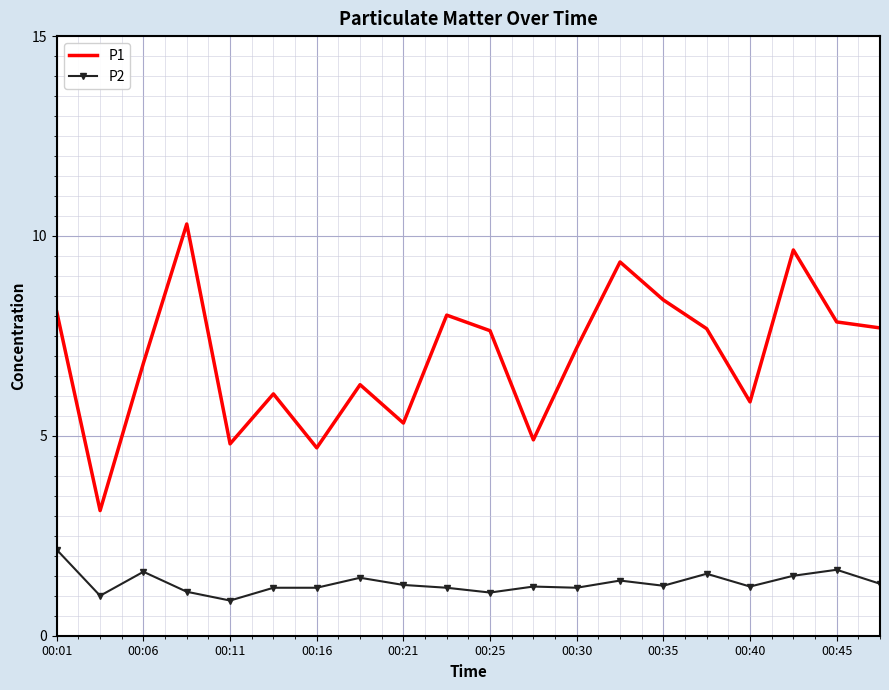

List the series in order of their peak value, lowest first.

P2, P1